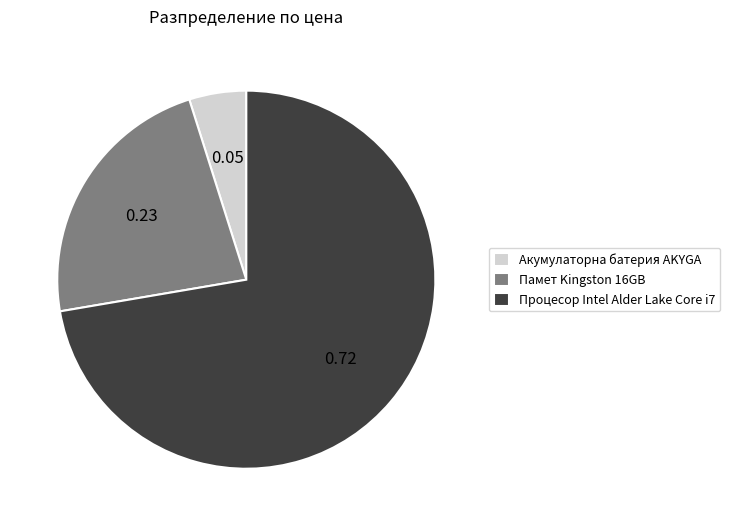

The Памет Kingston 16GB slice represents 29% of the pie. True or false?

False